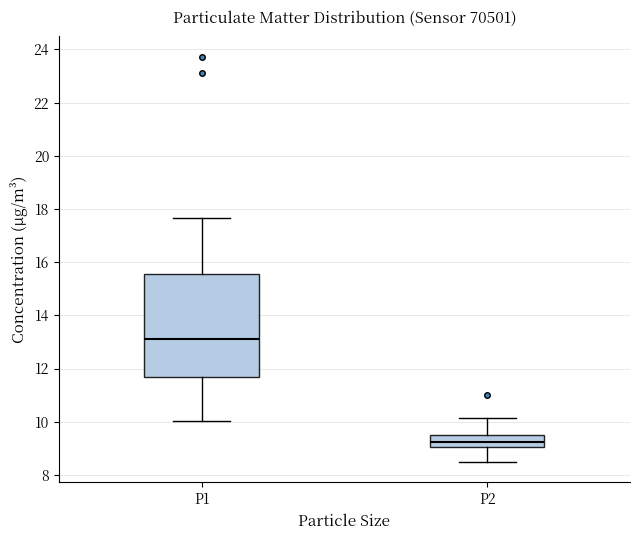

Where does the lower whisker of the box for P1 end on the y-axis? The values are not printed on the chart, so give them approximately, as read against the axis.

10.0